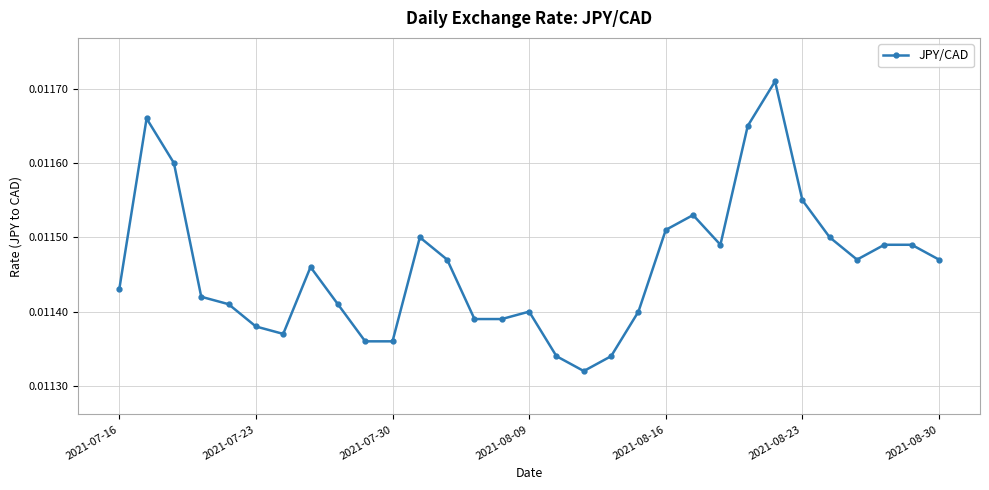

True or false: there are more than 1 points higher than both neighbors.

True